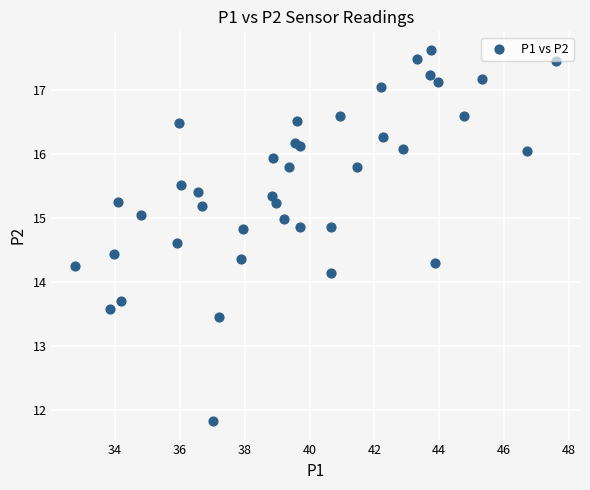

What Y value in the scatter plot is closest to 14?

14.1